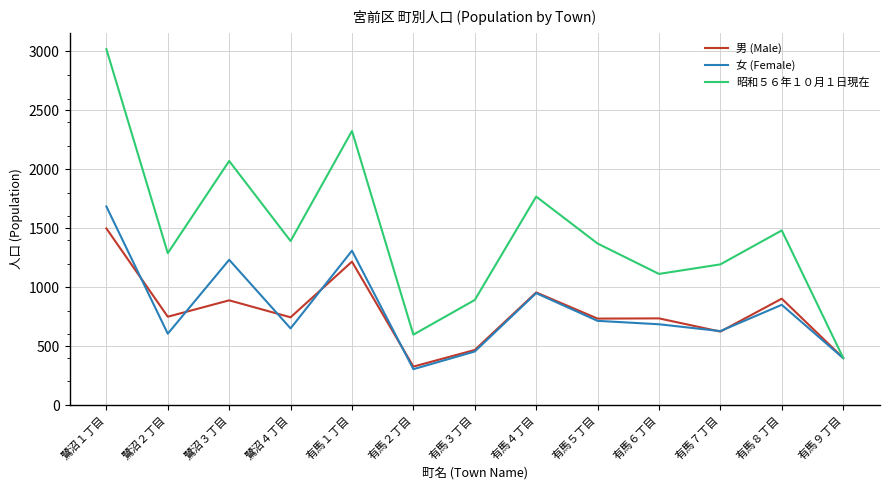

What is the difference between the maximum and minimum values in the 昭和５６年１０月１日現在 series?

2619